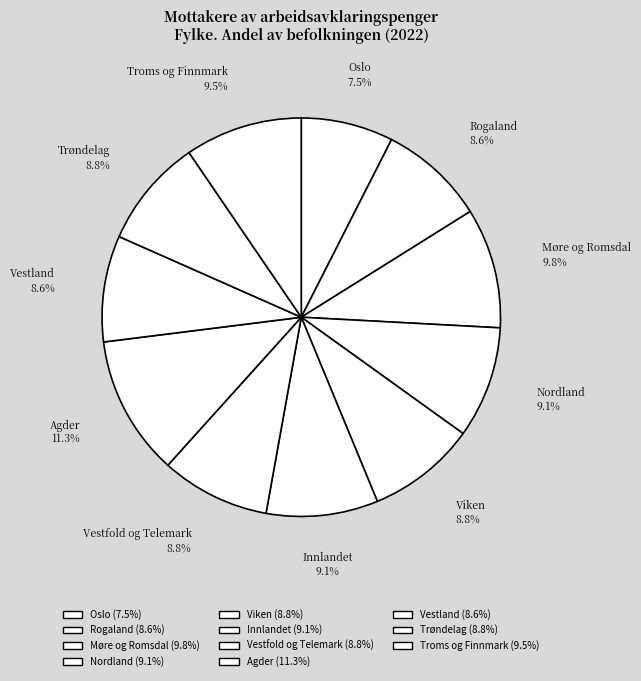

Which slice is the smallest?

Oslo